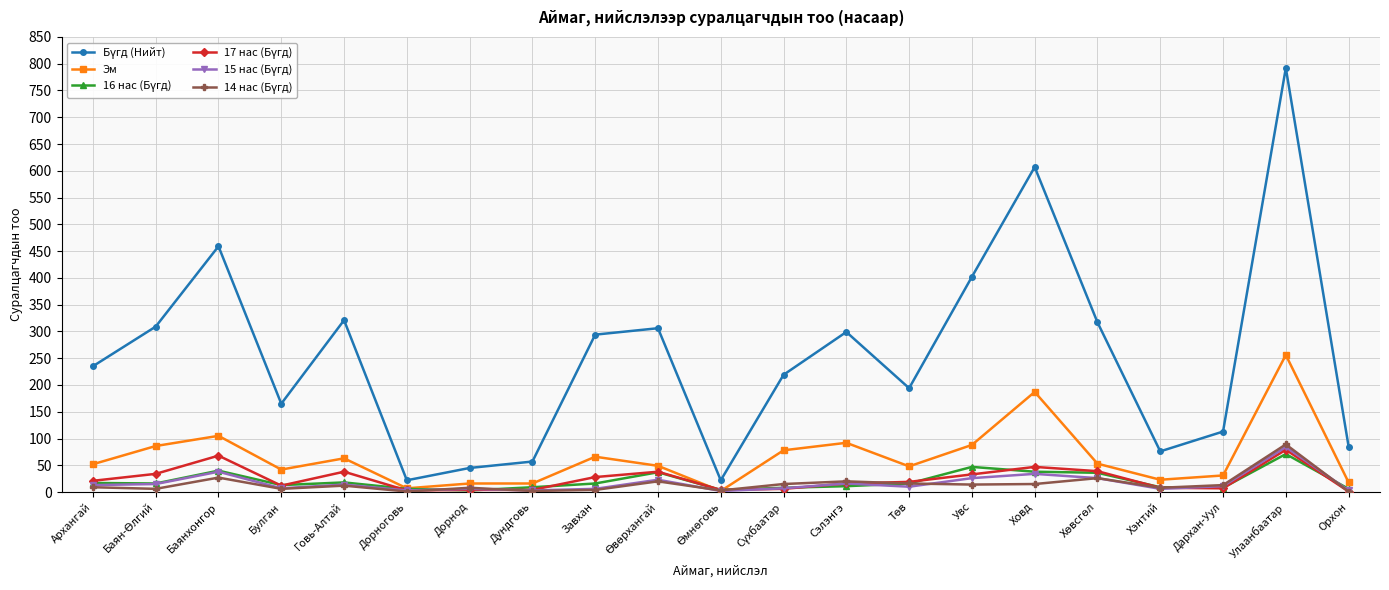

At which category does the chart reach its peak across all series?

Улаанбаатар